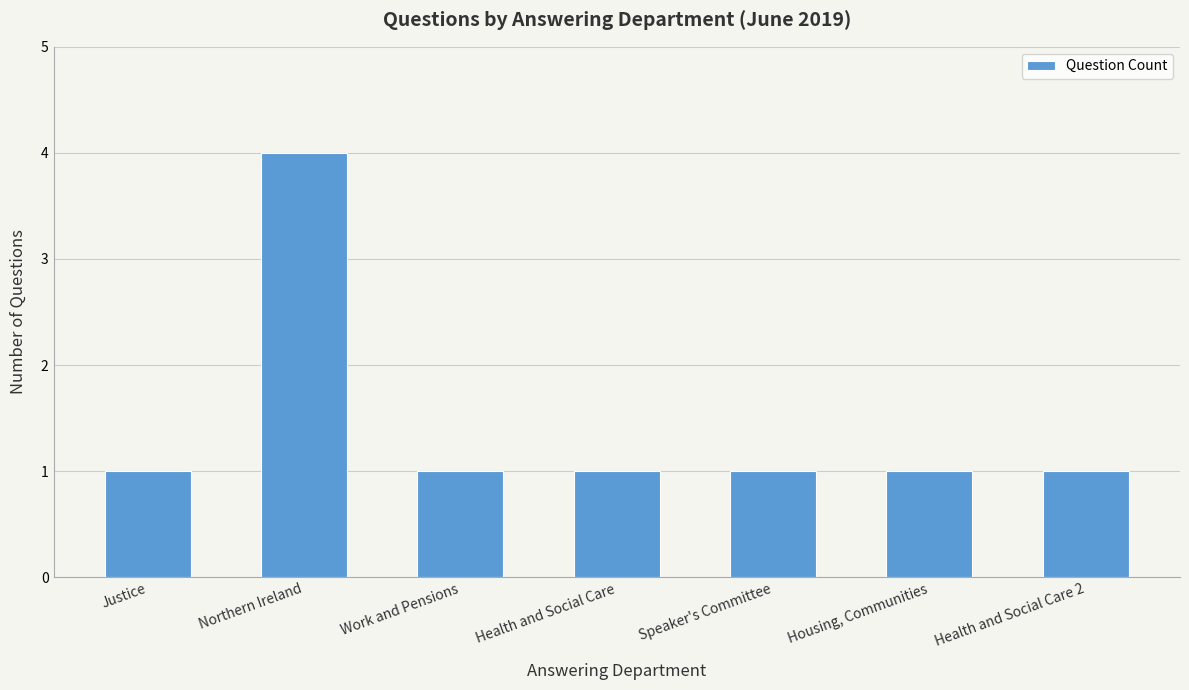

How many distinct data groups are displayed?

1